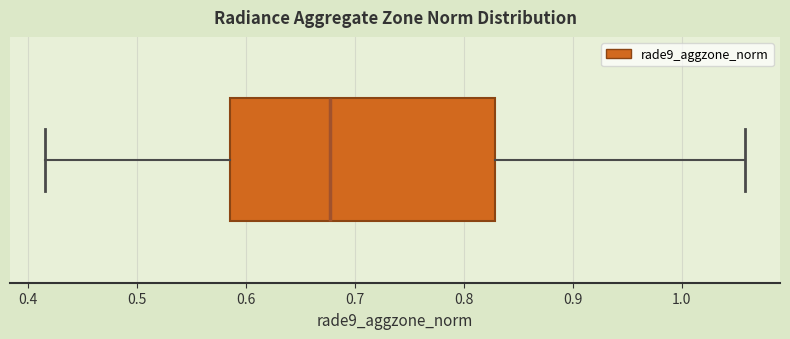

Transcribe this box plot: give where the median line is, the range the box spans, and where the two whiskers end, as read against the x-axis. The values are not printed on the chart, so give them approximately, as read against the axis.

median 0.68, box 0.59 to 0.83, whiskers 0.42 to 1.06